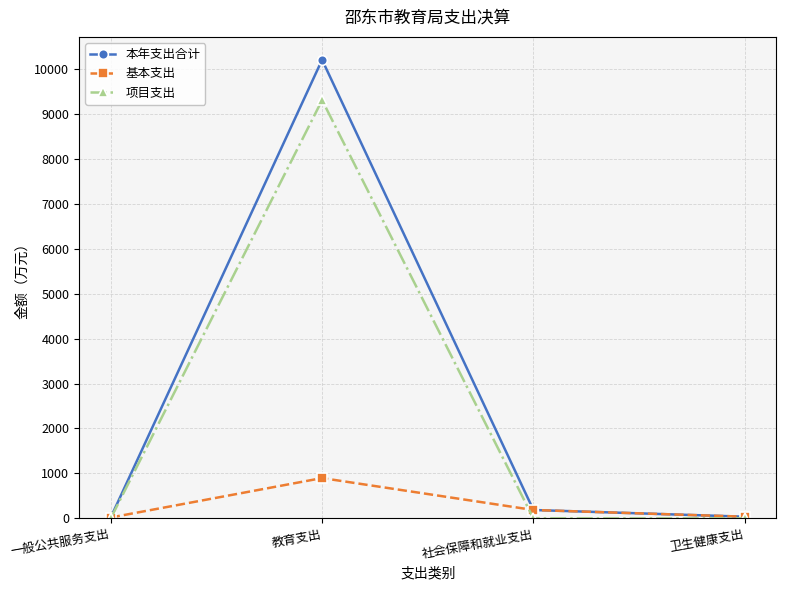

Count the number of categories in the chart.

4